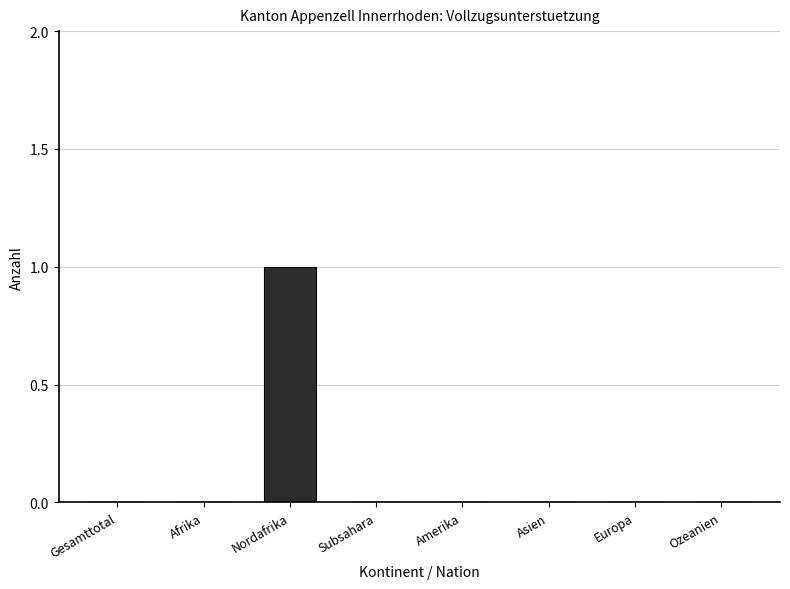

Are the bars horizontal?

No